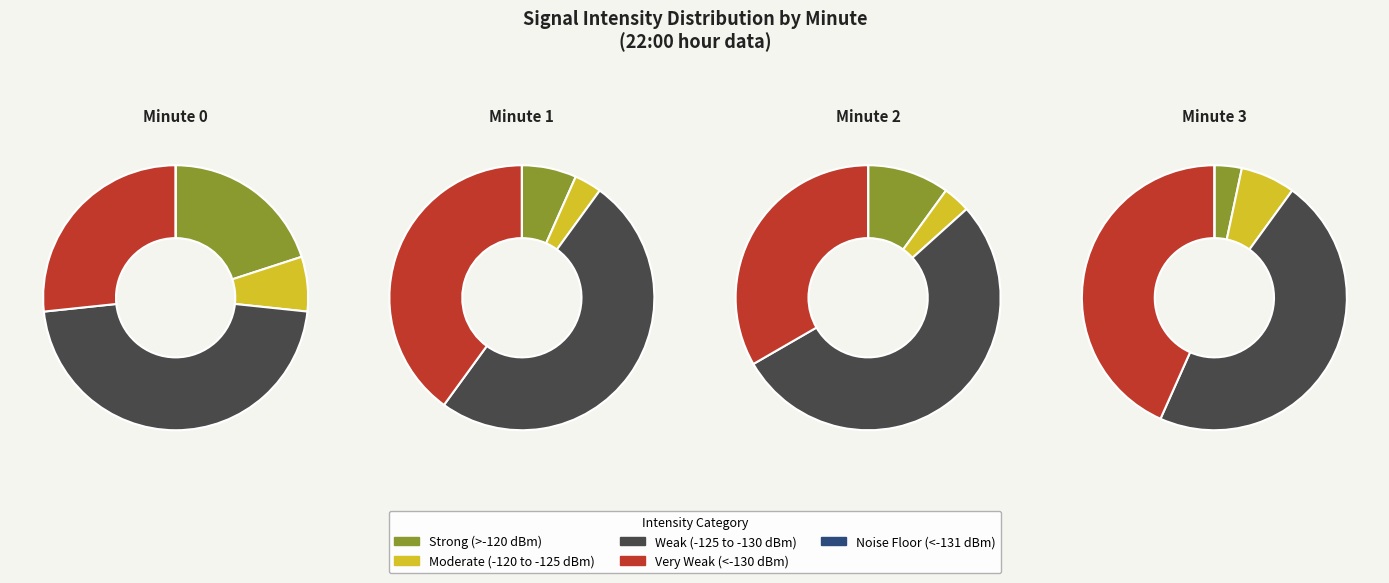

How much of the chart is everything except 6?

87.4%